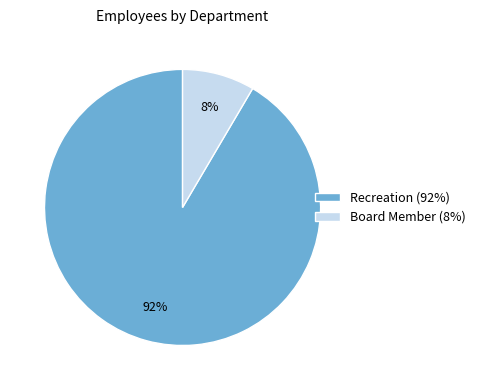

Which slice is the smallest?

Board Member